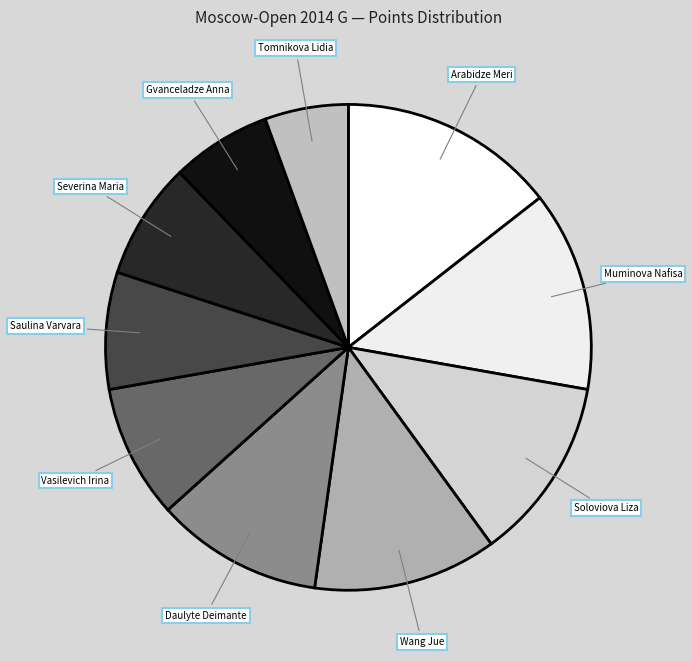

Which slice is the largest?

Arabidze Meri